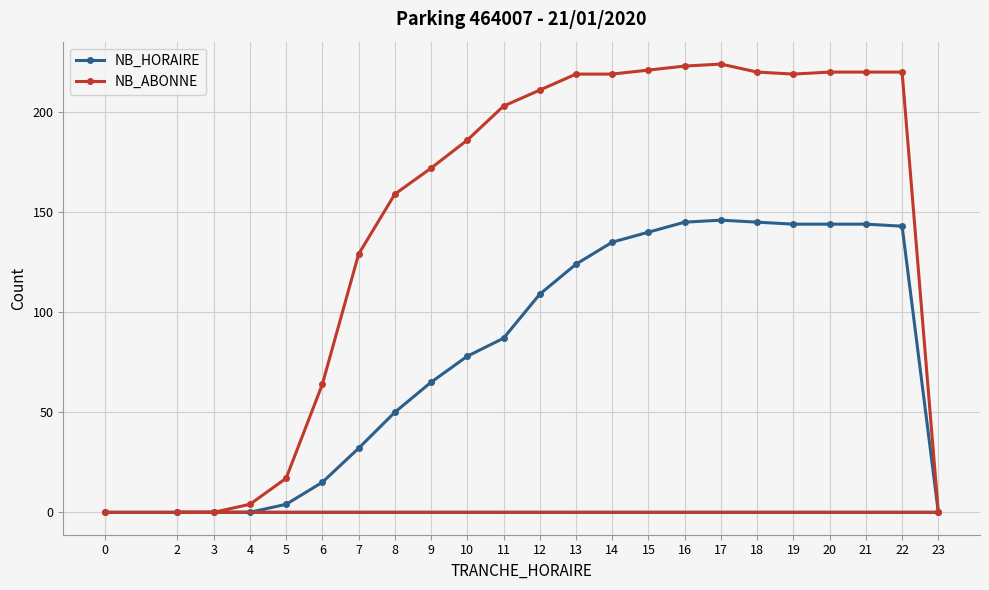

How many interior local valleys does the NB_ABONNE series have?

1